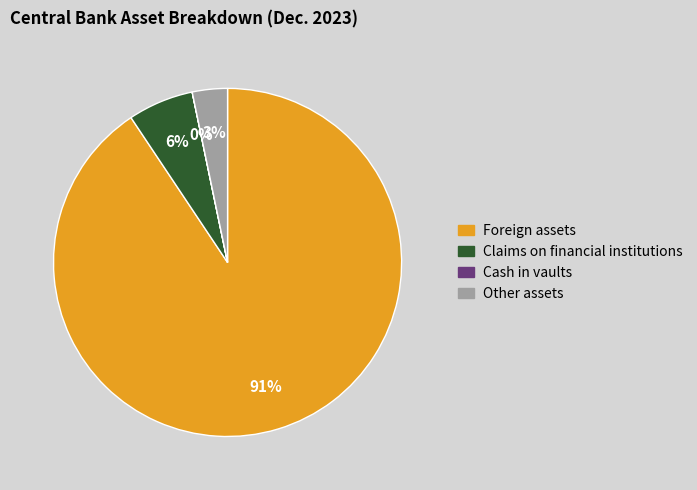

True or false: Other assets accounts for 18% of the total.

False